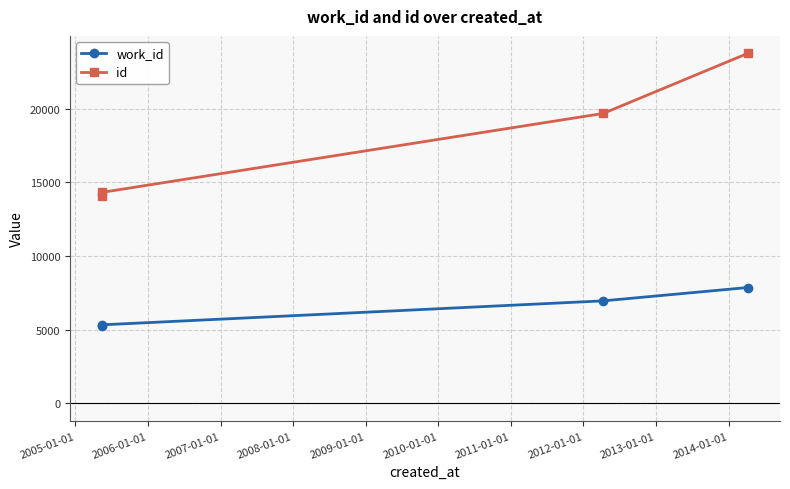

What is the highest value of the id series?

23751